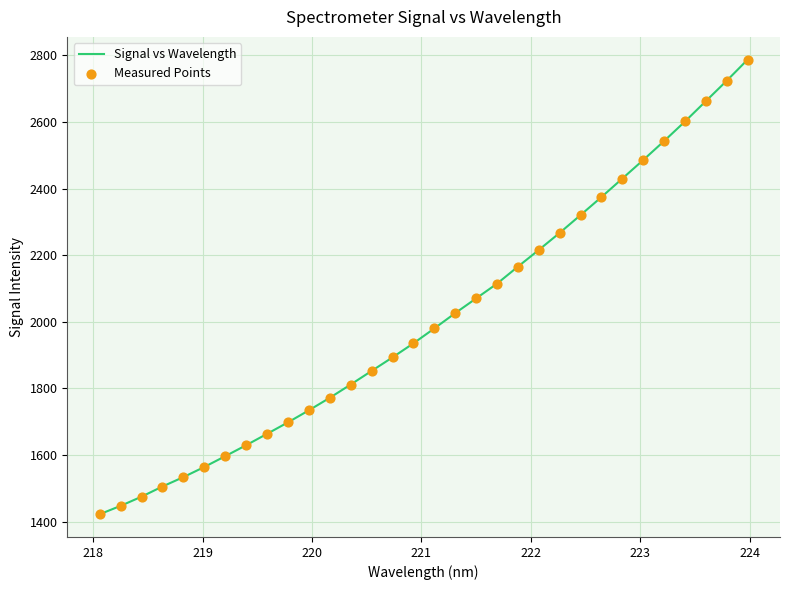

What is the difference between the maximum and minimum values?

1365.0